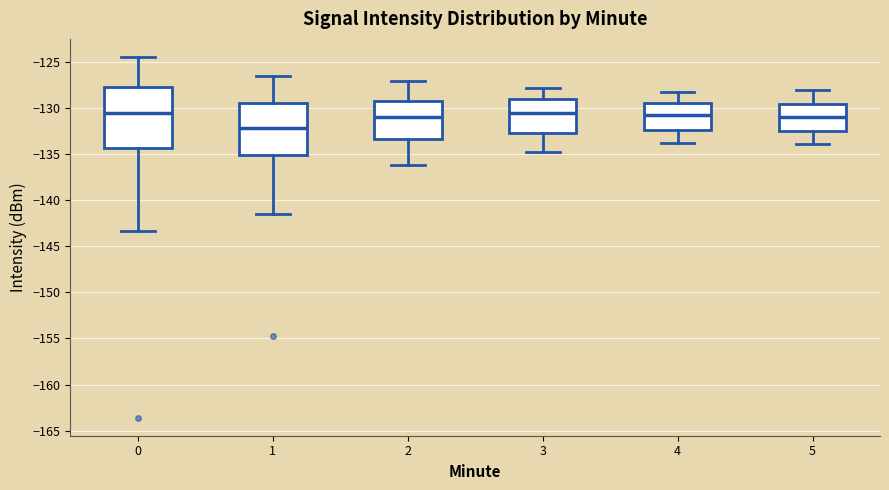

Where does the lower whisker of the box at x = 3 end on the y-axis? The values are not printed on the chart, so give them approximately, as read against the axis.

-135.0